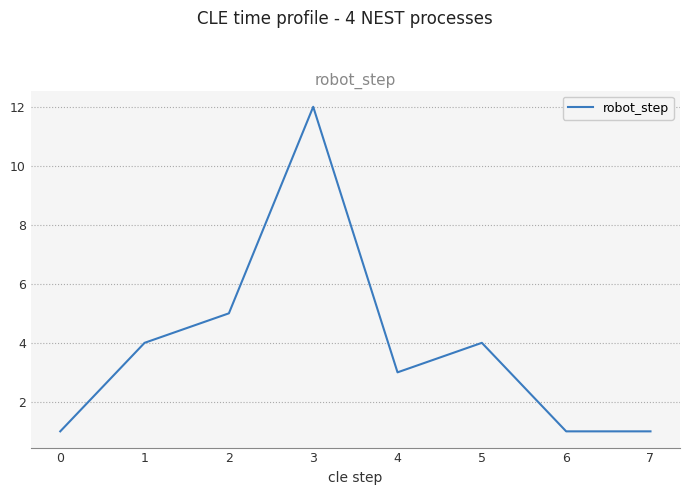

Is it true that the value at 3 is 12?

True